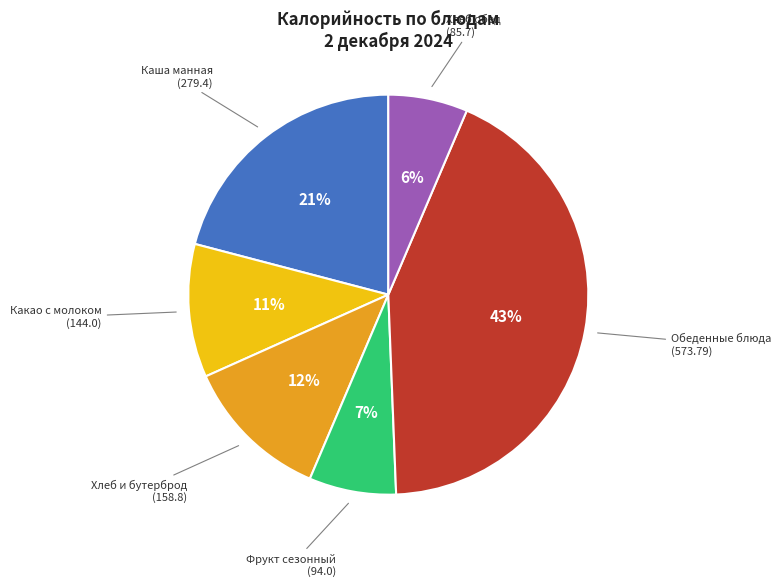

How many segments does this pie chart have?

6